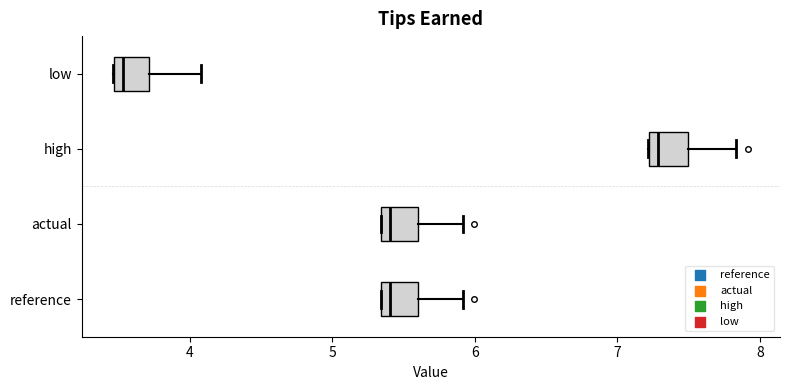

Where is the right edge of the box for low on the x-axis? The values are not printed on the chart, so give them approximately, as read against the axis.

3.7